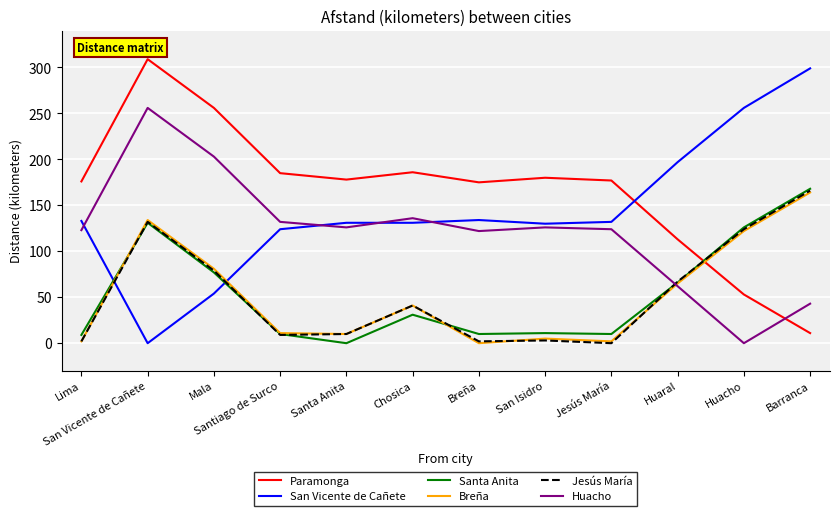

Is this an area chart (filled region under the line)?

No